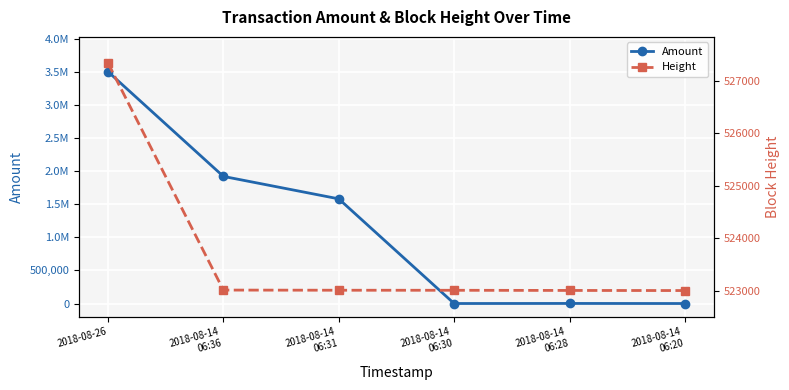

Which category has the highest value in the Height series?

2018-08-26